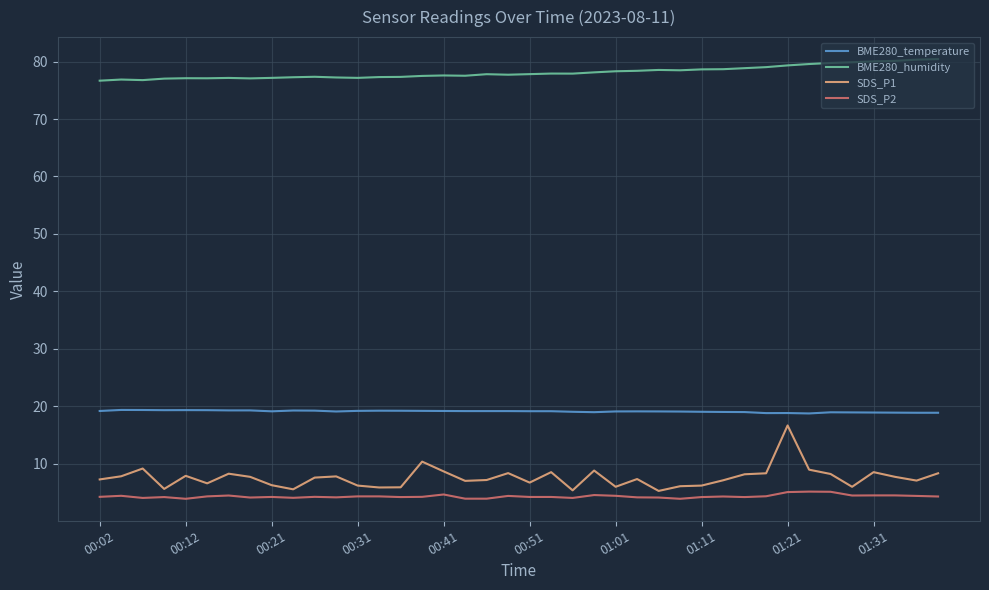

What are all the series names shown in the legend?

BME280_temperature, BME280_humidity, SDS_P1, SDS_P2